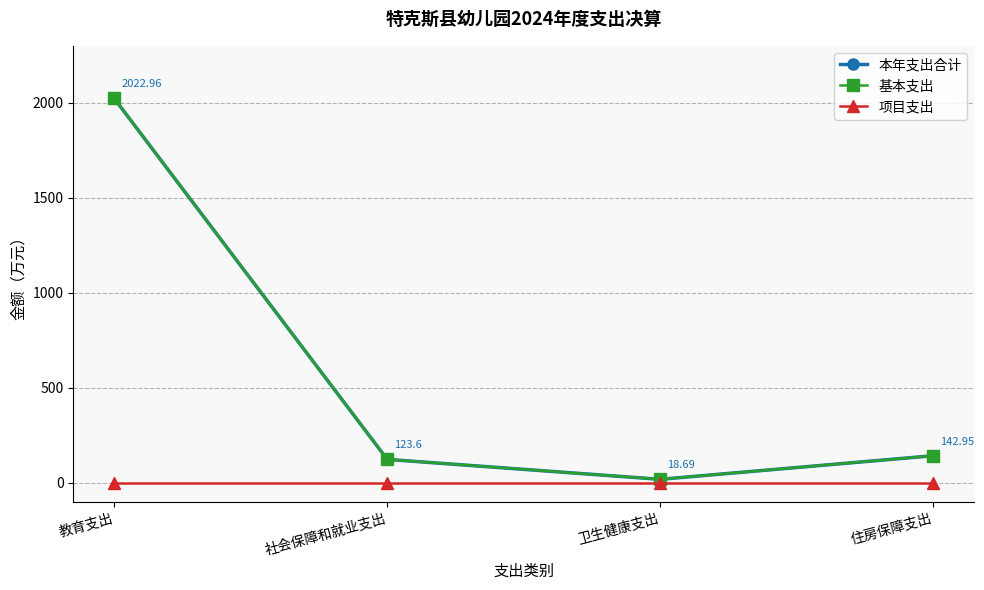

Is this an area chart (filled region under the line)?

No